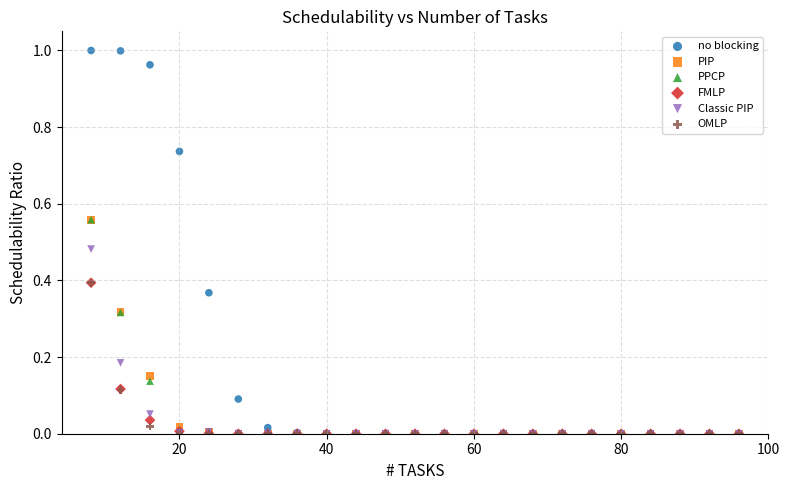

Which series reaches the maximum Y coordinate?

no blocking